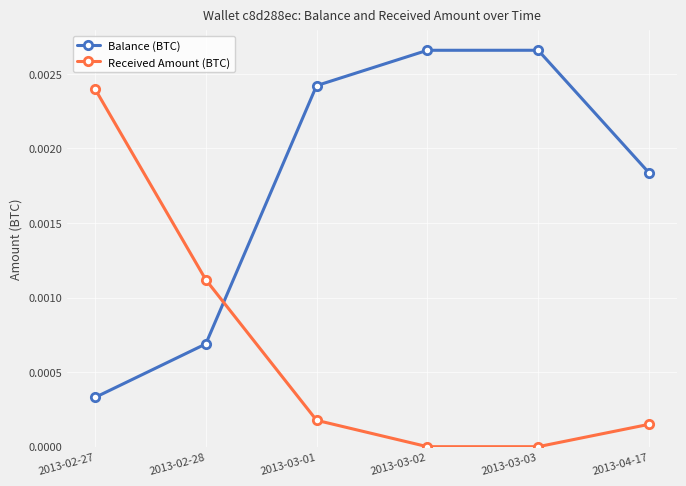

Is it true that Balance (BTC) equals 0.0 at 2013-04-17?

True